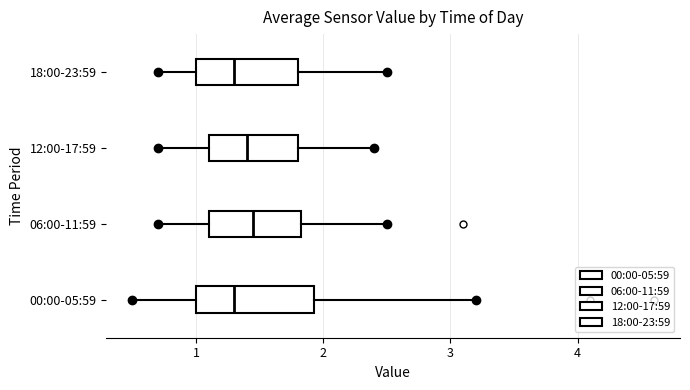

Where does the left whisker of the box for 18:00-23:59 end on the x-axis? The values are not printed on the chart, so give them approximately, as read against the axis.

0.7